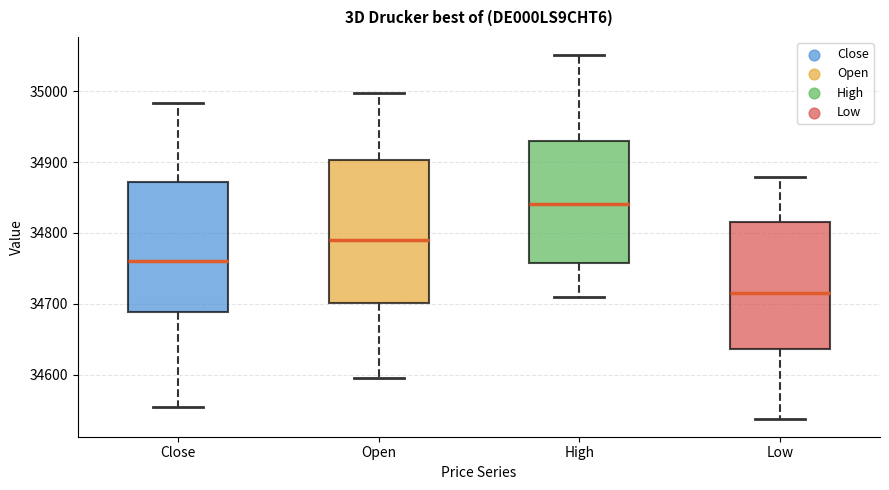

Which box is the tallest, from its lower edge to its upper edge?

Open